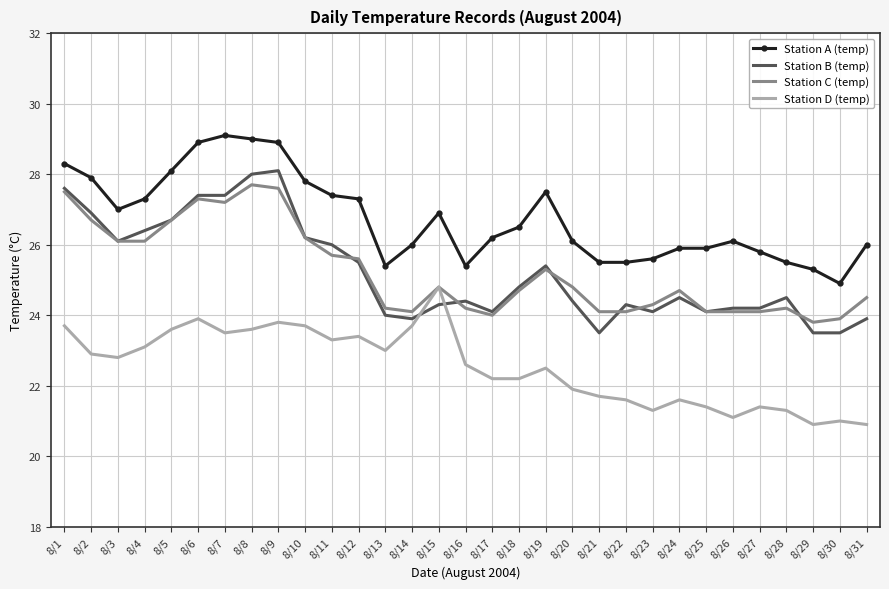

Reading left to right, list all the values displayed in this chart.

Station A (temp): 8/1=28.3	8/2=27.9	8/3=27.0	8/4=27.3	8/5=28.1	8/6=28.9	8/7=29.1	8/8=29.0	8/9=28.9	8/10=27.8	8/11=27.4	8/12=27.3	8/13=25.4	8/14=26.0	8/15=26.9	8/16=25.4	8/17=26.2	8/18=26.5	8/19=27.5	8/20=26.1	8/21=25.5	8/22=25.5	8/23=25.6	8/24=25.9	8/25=25.9	8/26=26.1	8/27=25.8	8/28=25.5	8/29=25.3	8/30=24.9	8/31=26.0
Station B (temp): 8/1=27.6	8/2=26.9	8/3=26.1	8/4=26.4	8/5=26.7	8/6=27.4	8/7=27.4	8/8=28.0	8/9=28.1	8/10=26.2	8/11=26.0	8/12=25.5	8/13=24.0	8/14=23.9	8/15=24.3	8/16=24.4	8/17=24.1	8/18=24.8	8/19=25.4	8/20=24.4	8/21=23.5	8/22=24.3	8/23=24.1	8/24=24.5	8/25=24.1	8/26=24.2	8/27=24.2	8/28=24.5	8/29=23.5	8/30=23.5	8/31=23.9
Station C (temp): 8/1=27.5	8/2=26.7	8/3=26.1	8/4=26.1	8/5=26.7	8/6=27.3	8/7=27.2	8/8=27.7	8/9=27.6	8/10=26.2	8/11=25.7	8/12=25.6	8/13=24.2	8/14=24.1	8/15=24.8	8/16=24.2	8/17=24.0	8/18=24.7	8/19=25.3	8/20=24.8	8/21=24.1	8/22=24.1	8/23=24.3	8/24=24.7	8/25=24.1	8/26=24.1	8/27=24.1	8/28=24.2	8/29=23.8	8/30=23.9	8/31=24.5
Station D (temp): 8/1=23.7	8/2=22.9	8/3=22.8	8/4=23.1	8/5=23.6	8/6=23.9	8/7=23.5	8/8=23.6	8/9=23.8	8/10=23.7	8/11=23.3	8/12=23.4	8/13=23.0	8/14=23.7	8/15=24.8	8/16=22.6	8/17=22.2	8/18=22.2	8/19=22.5	8/20=21.9	8/21=21.7	8/22=21.6	8/23=21.3	8/24=21.6	8/25=21.4	8/26=21.1	8/27=21.4	8/28=21.3	8/29=20.9	8/30=21.0	8/31=20.9